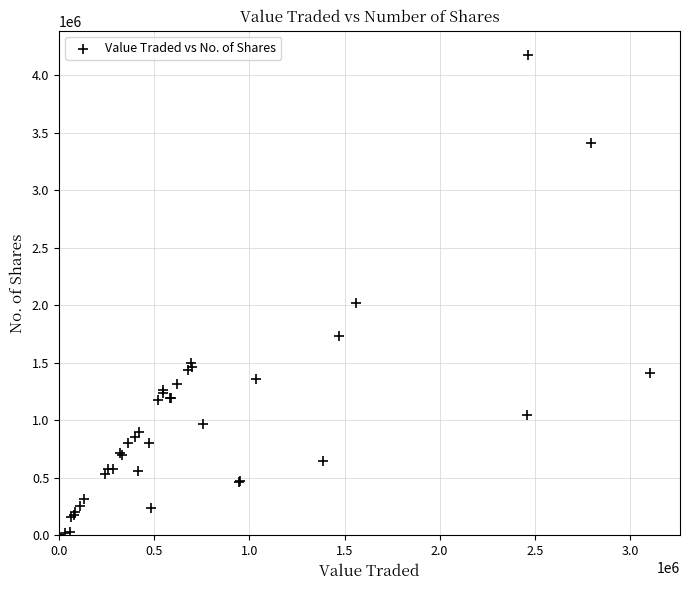

What Y value in the scatter plot is closest to 2090315?

2020820